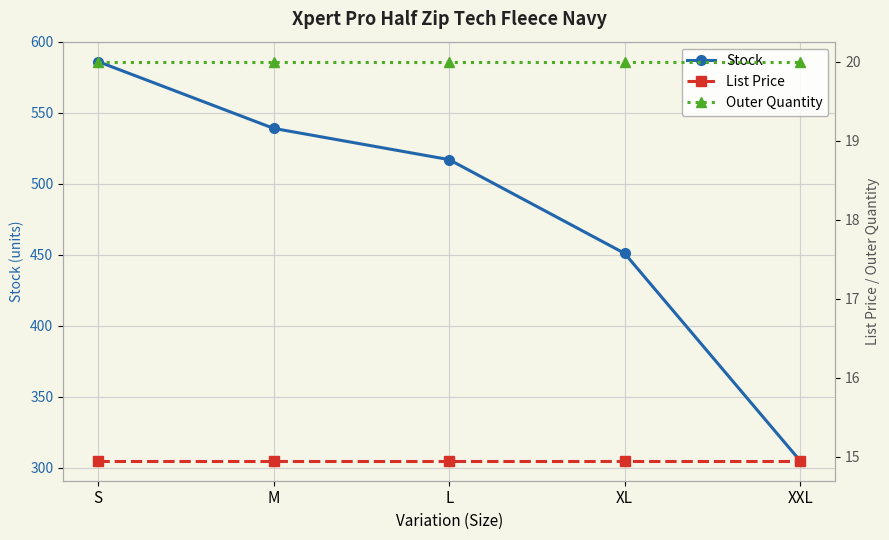

How many lines are shown in the chart?

3